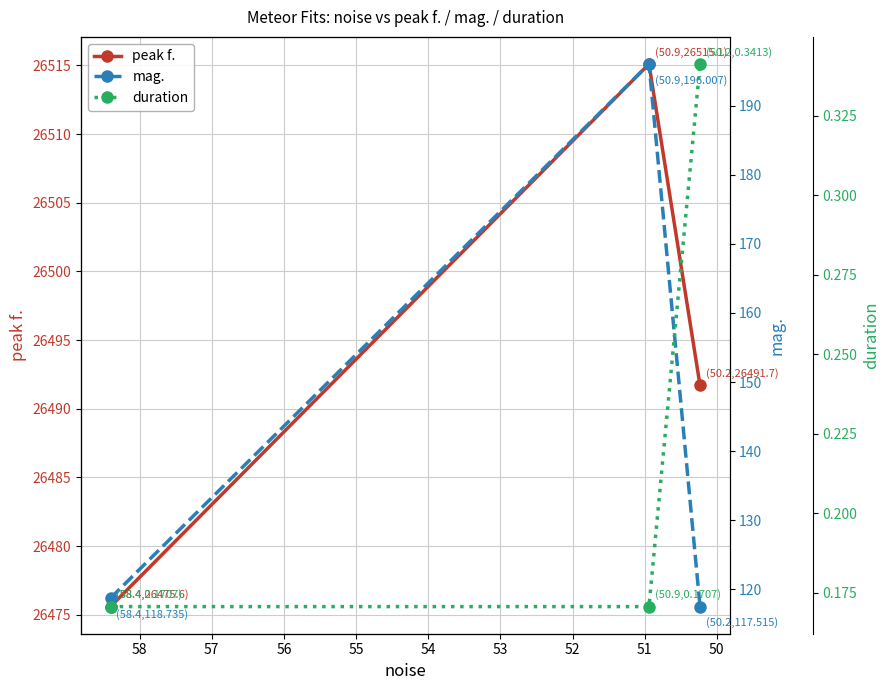

What is the difference between the maximum and second lowest values in the mag. series?

77.3